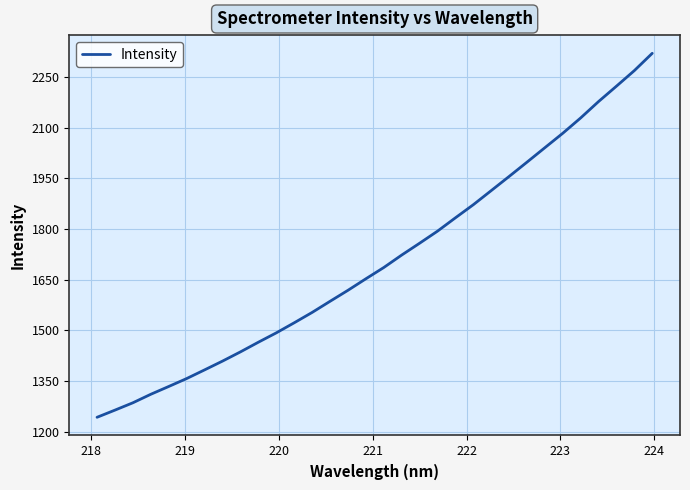

What is the difference between the maximum and minimum values?

1077.7